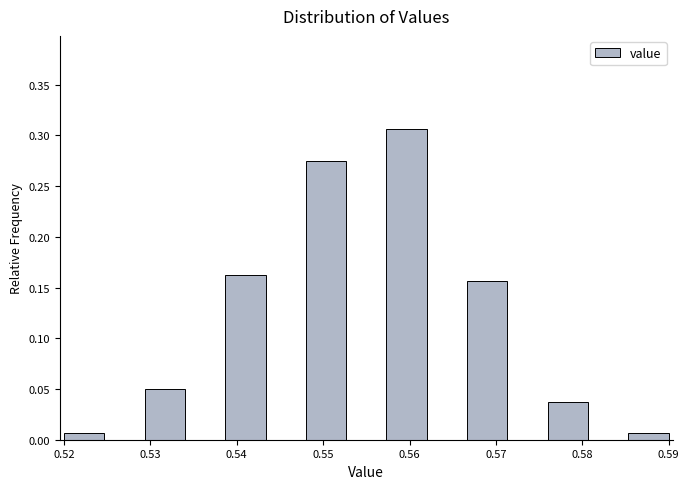

What is the height of the bar covering 0.529 to 0.534 on the x-axis? Neither the bar edges nor the heights are printed on the chart, so give them approximately, as read against the axes.

0.050